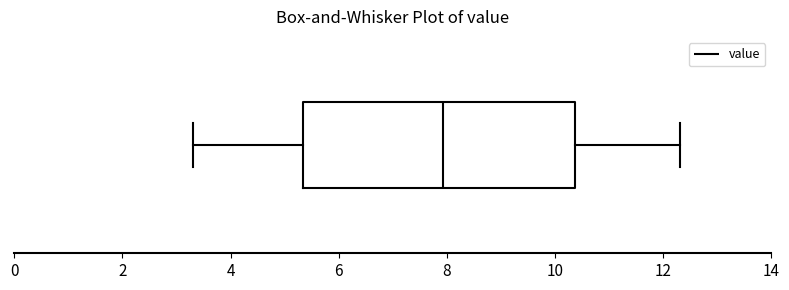

Transcribe this box plot: give where the median line is, the range the box spans, and where the two whiskers end, as read against the x-axis. The values are not printed on the chart, so give them approximately, as read against the axis.

median 8.0, box 5.4 to 10.4, whiskers 3.4 to 12.4